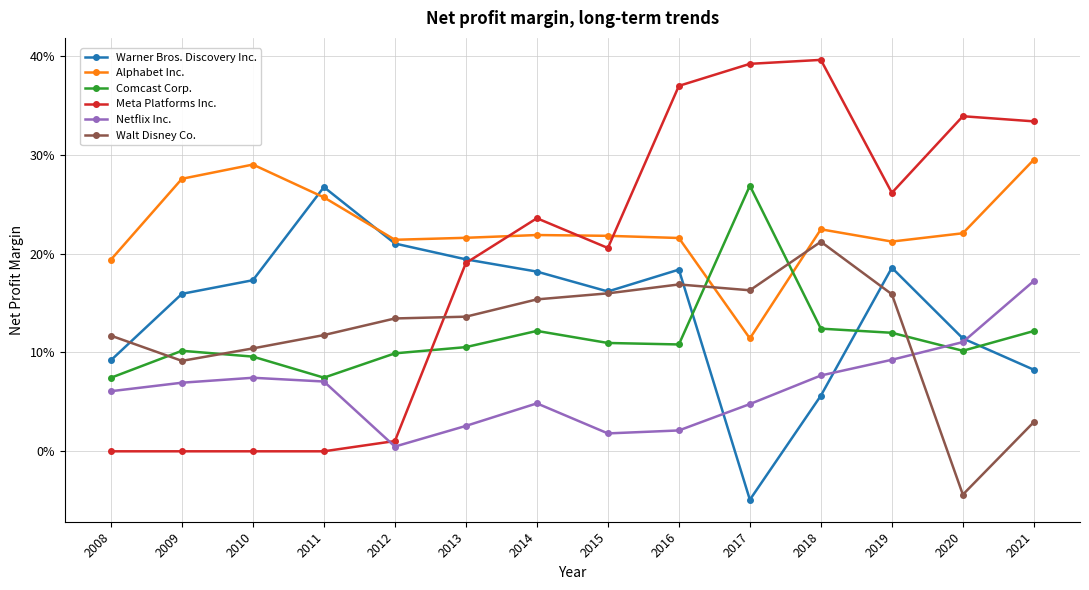

What are all the series names shown in the legend?

Warner Bros. Discovery Inc., Alphabet Inc., Comcast Corp., Meta Platforms Inc., Netflix Inc., Walt Disney Co.